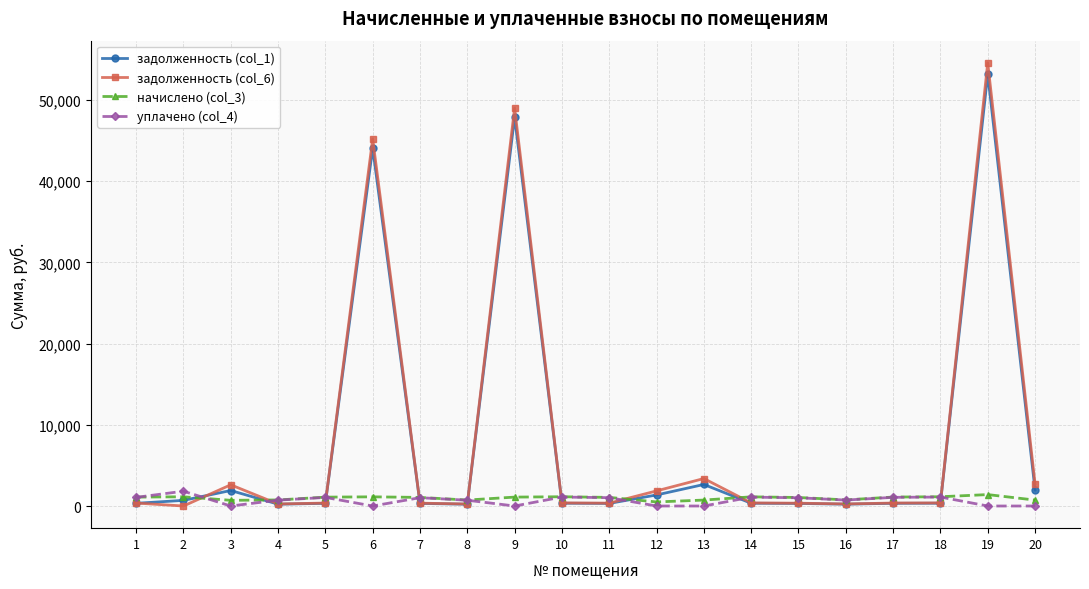

What is the difference between the начислено (col_3) values at 9 and 6?

31.9